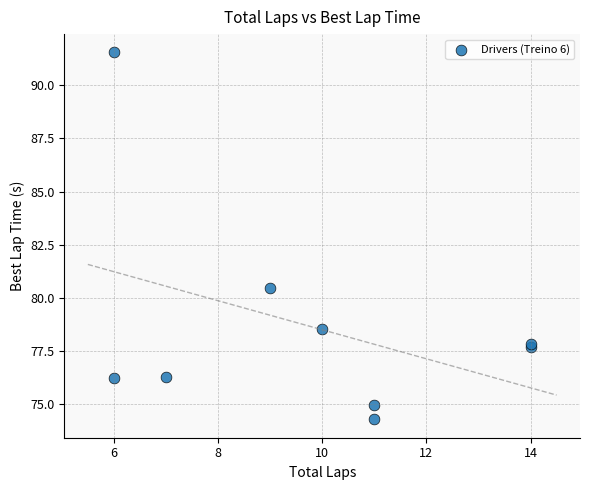

What Y value in the scatter plot is closest to 82?

80.5